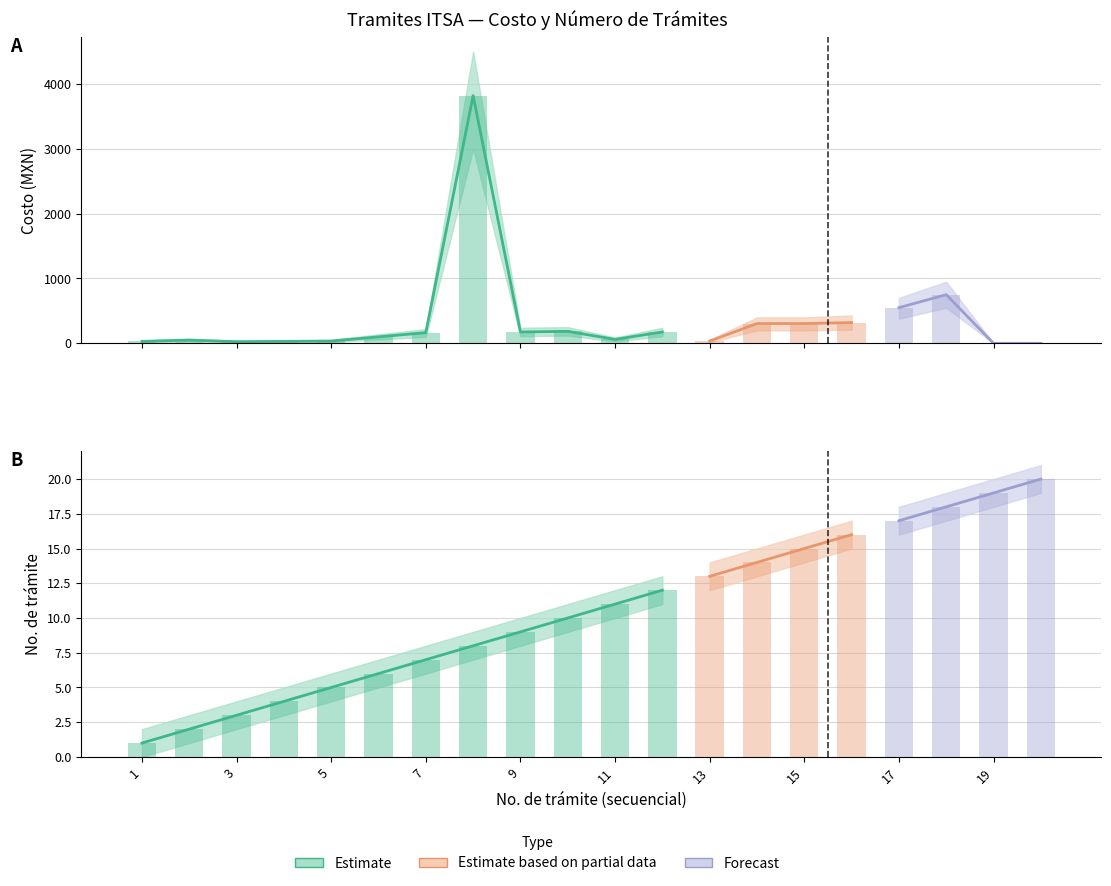

Reading right to left, transcribe all the data shown in this chart.

Costo: 20=0	19=0	18=750	17=550	16=320	15=305	14=305	13=35	12=175	11=60	10=185	9=175	8=3820	7=165	6=100	5=35	4=30	3=25	2=50	1=30
Costo_upper: 20=0	19=0	18=950	17=700	16=430	15=400	14=400	13=55	12=240	11=90	10=250	9=240	8=4500	7=220	6=140	5=52	4=45	3=38	2=70	1=45
Costo_lower: 20=0	19=0	18=550	17=380	16=210	15=200	14=200	13=15	12=110	11=30	10=120	9=110	8=3000	7=100	6=60	5=18	4=15	3=12	2=30	1=15
No: 20=20	19=19	18=18	17=17	16=16	15=15	14=14	13=13	12=12	11=11	10=10	9=9	8=8	7=7	6=6	5=5	4=4	3=3	2=2	1=1
No_upper: 20=21	19=20	18=19	17=18	16=17	15=16	14=15	13=14	12=13	11=12	10=11	9=10	8=9	7=8	6=7	5=6	4=5	3=4	2=3	1=2
No_lower: 20=19	19=18	18=17	17=16	16=15	15=14	14=13	13=12	12=11	11=10	10=9	9=8	8=7	7=6	6=5	5=4	4=3	3=2	2=1	1=0